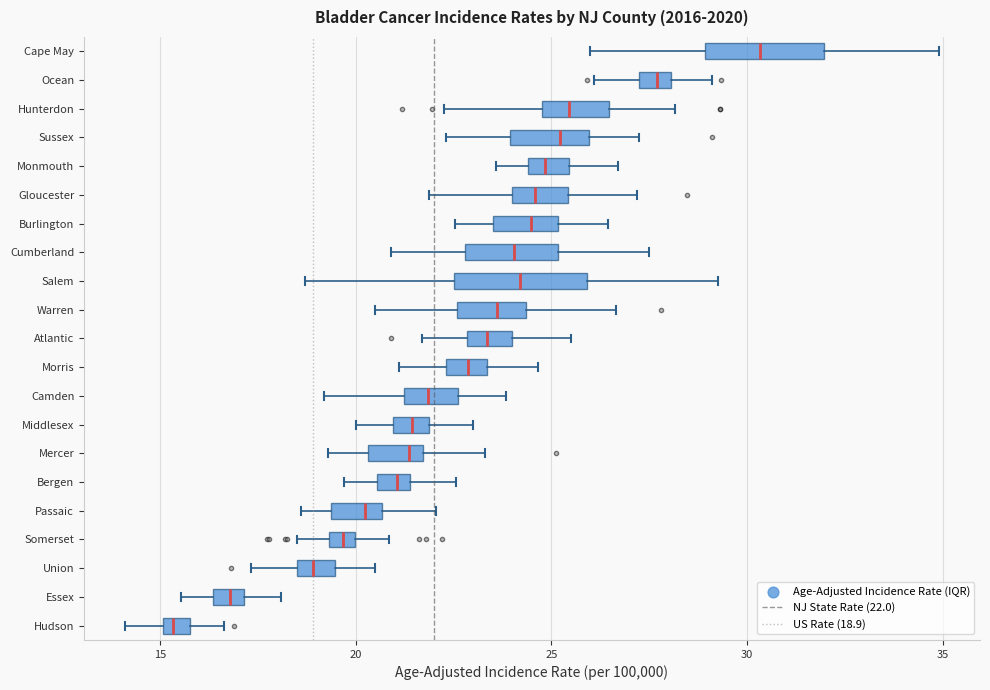

Which box has the furthest to the right median line?

Cape May